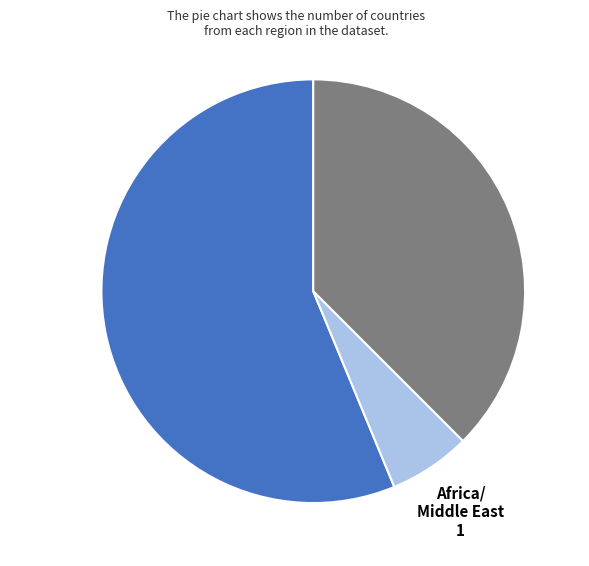

Is there any slice that represents more than half of the pie?

Yes